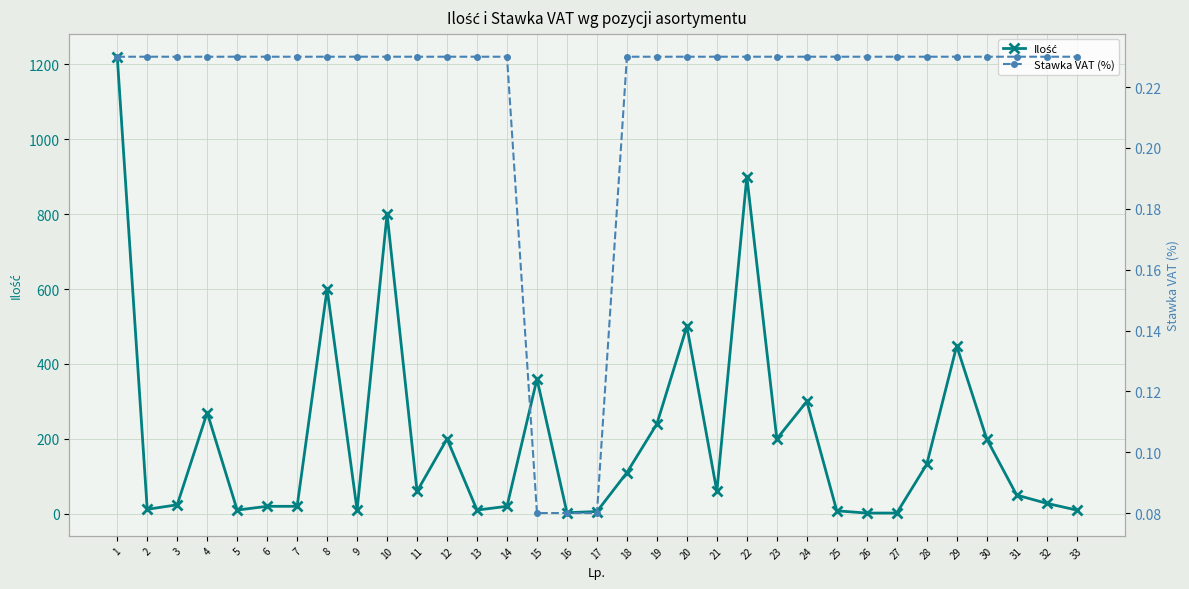

How many lines are shown in the chart?

2